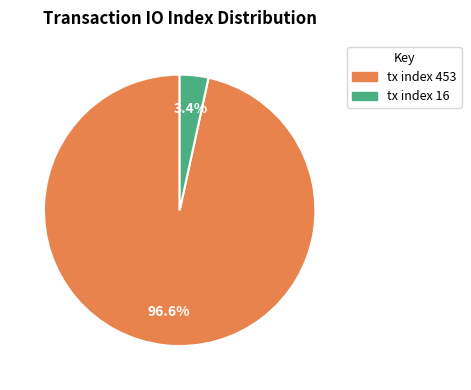

To the nearest percent, what is the average slice percentage?

50%